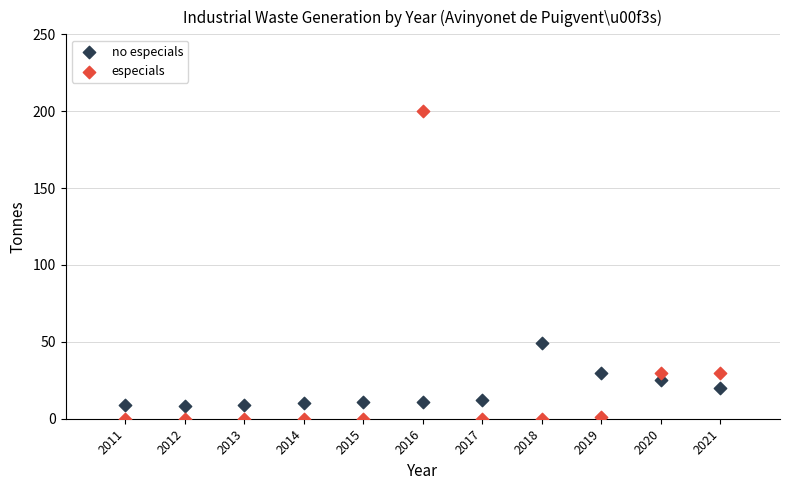

Which series reaches the maximum Y coordinate?

especials